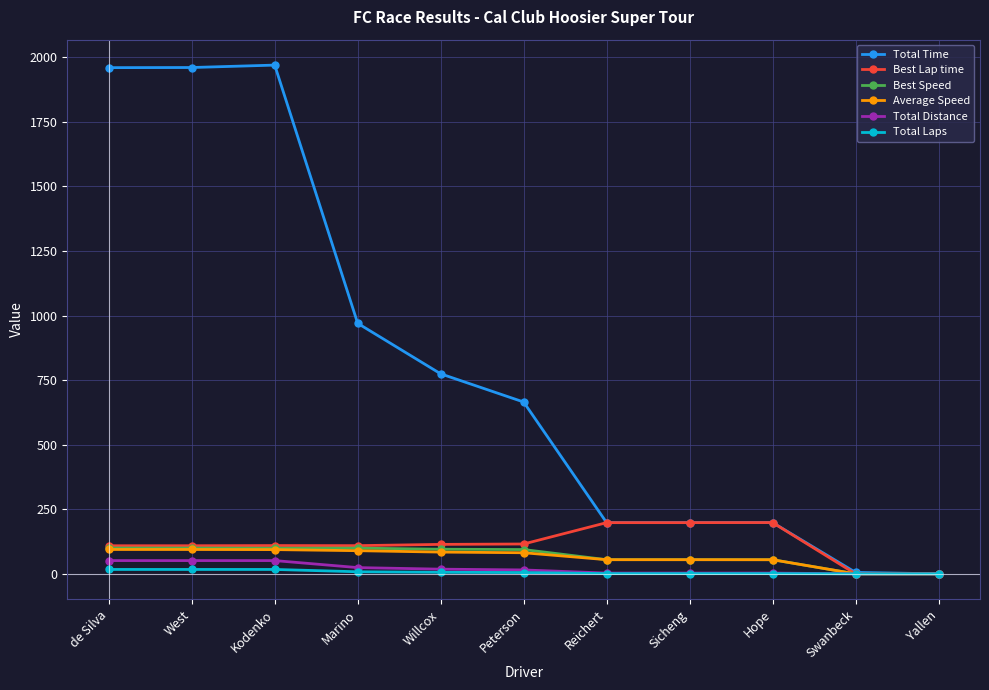

What is the difference between the second highest and second lowest values in the Best Speed series?

99.9